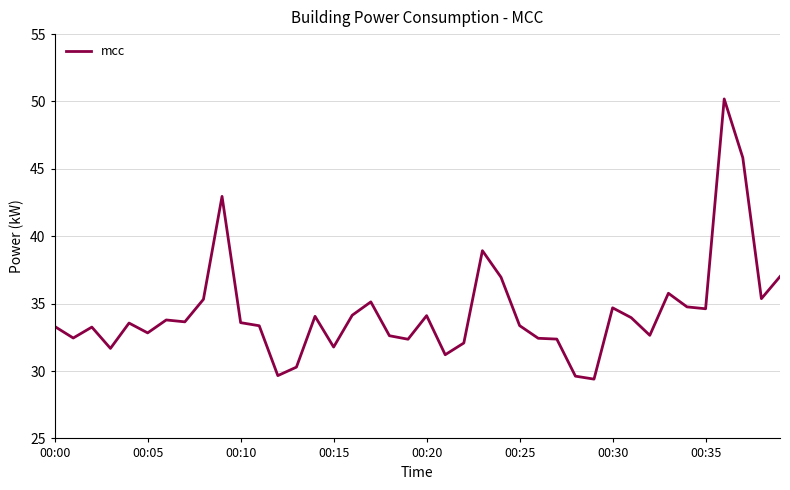

How many categories are shown in the chart?

40